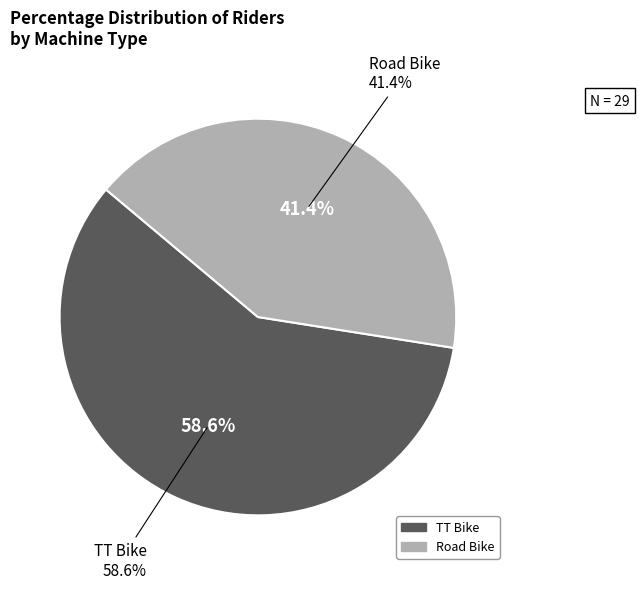

To the nearest percent, what is the average slice percentage?

50%